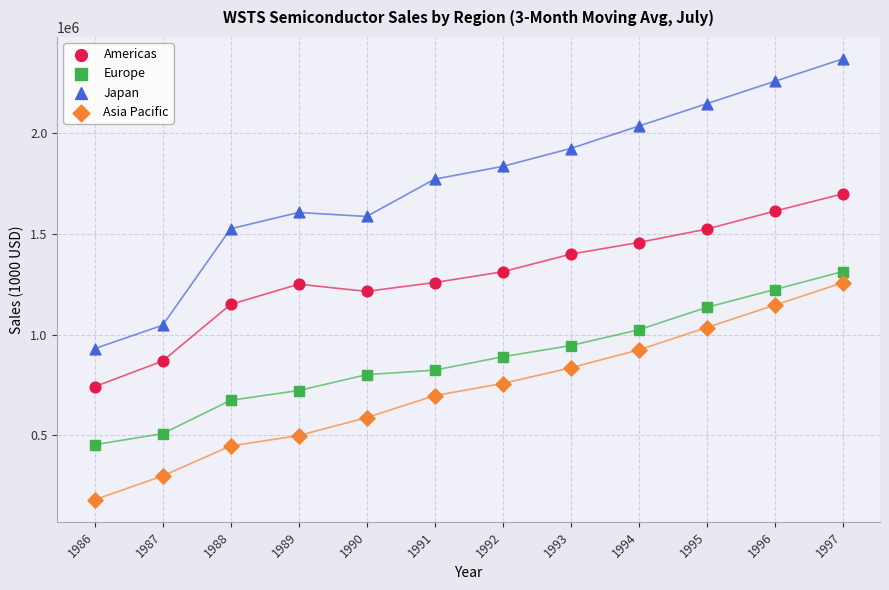

Across all data points, what is the range of Y values (max minus min)?

2188346.7